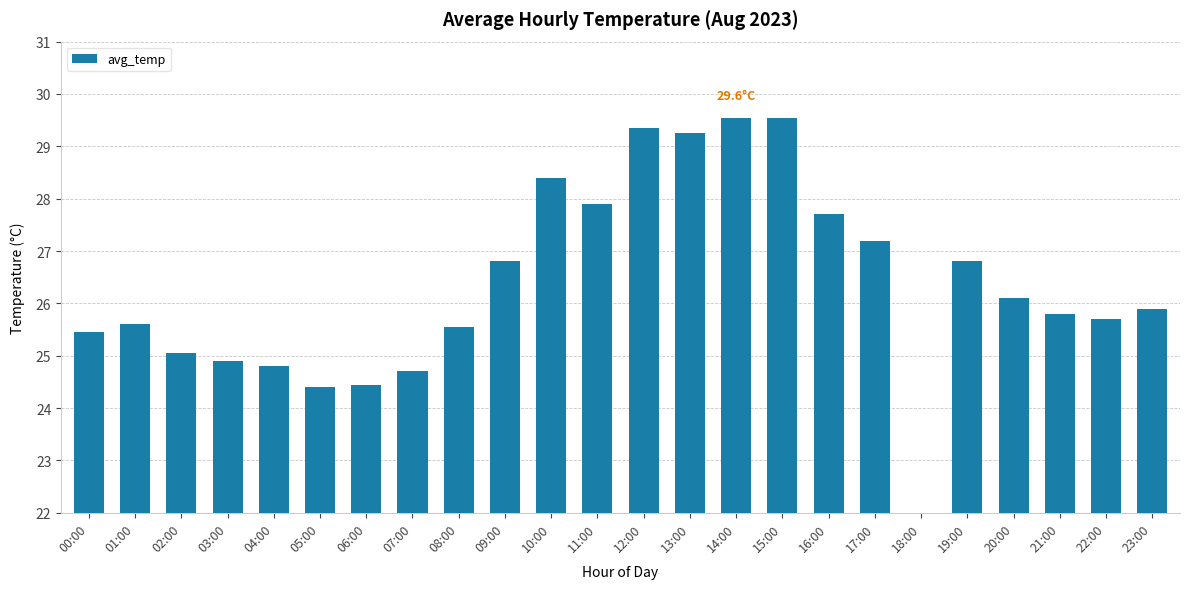

Reading left to right, list all the values displayed in this chart.

00:00=25.4	01:00=25.6	02:00=25.1	03:00=24.9	04:00=24.8	05:00=24.4	06:00=24.4	07:00=24.7	08:00=25.6	09:00=26.8	10:00=28.4	11:00=27.9	12:00=29.4	13:00=29.2	14:00=29.6	15:00=29.6	16:00=27.7	17:00=27.2	18:00=0.0	19:00=26.8	20:00=26.1	21:00=25.8	22:00=25.7	23:00=25.9